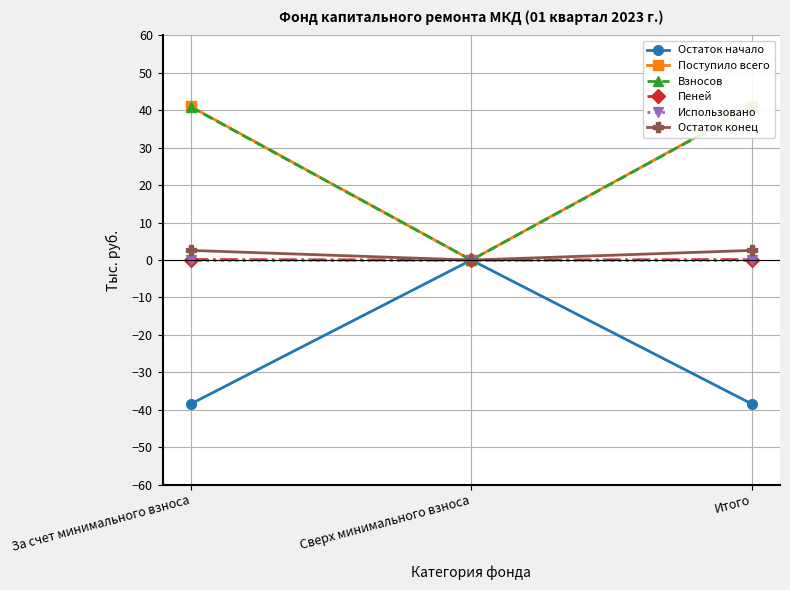

What position from the left is Сверх минимального взноса?

2